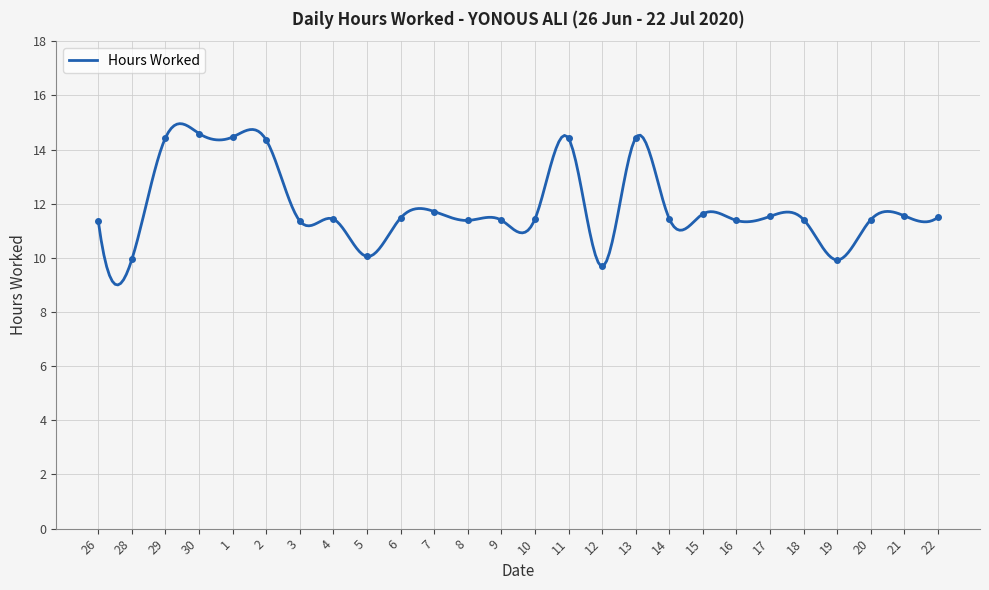

What position from the right is 15?

8